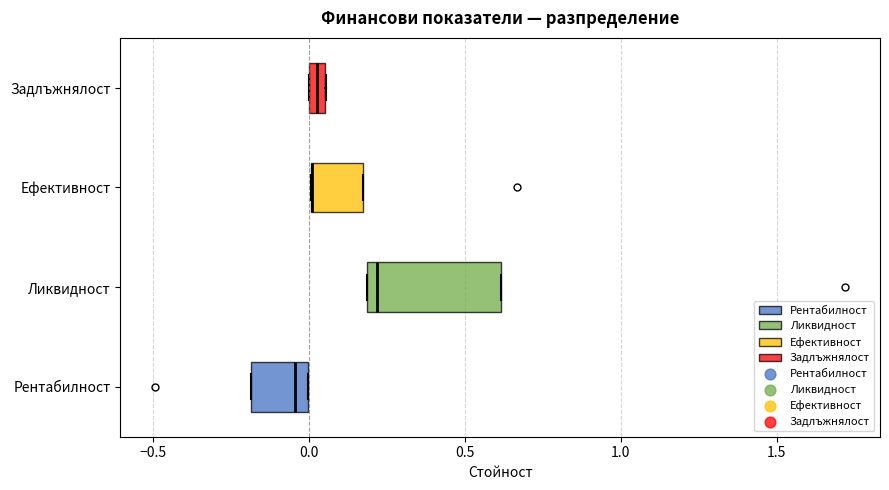

Where is the left edge of the box for Задлъжнялост on the x-axis? The values are not printed on the chart, so give them approximately, as read against the axis.

0.00